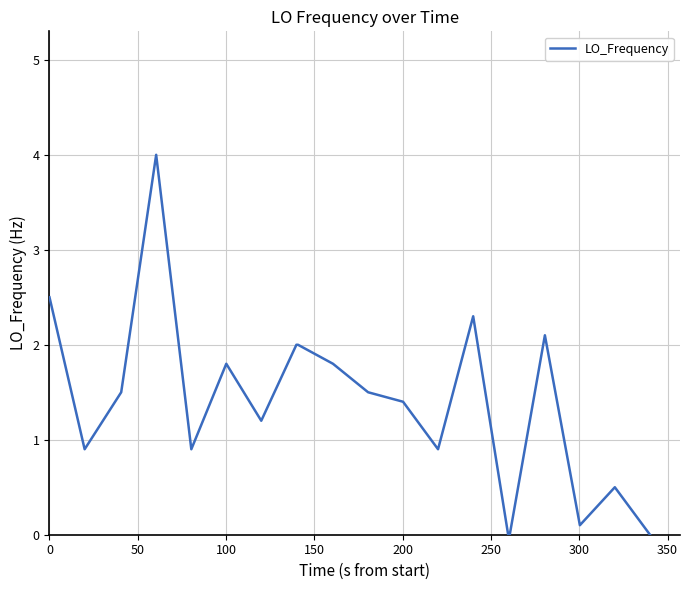

What is the greatest value displayed?

4.0